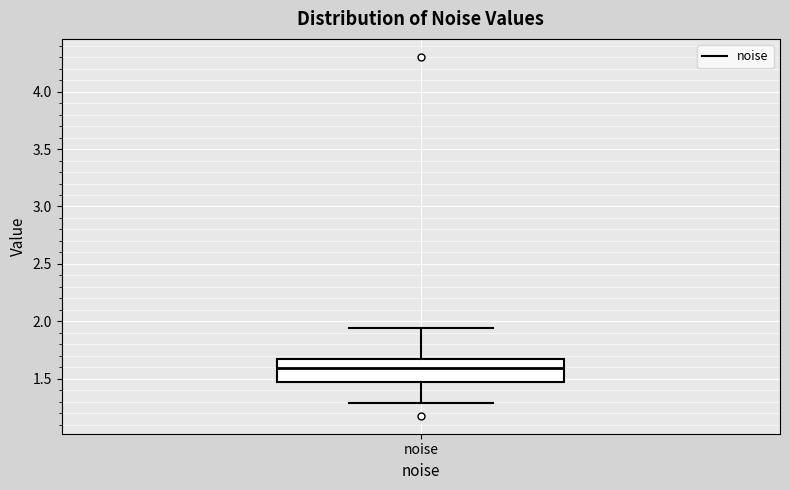

Where does the lower whisker of the box for noise end on the y-axis? The values are not printed on the chart, so give them approximately, as read against the axis.

1.30